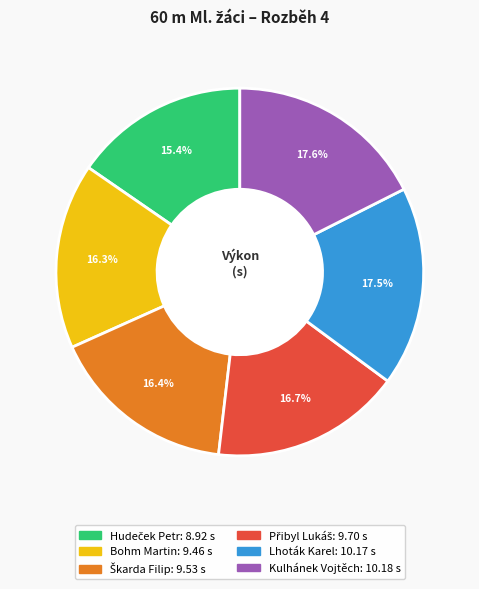

How much of the chart is everything except Kulhánek Vojtěch?

82.4%